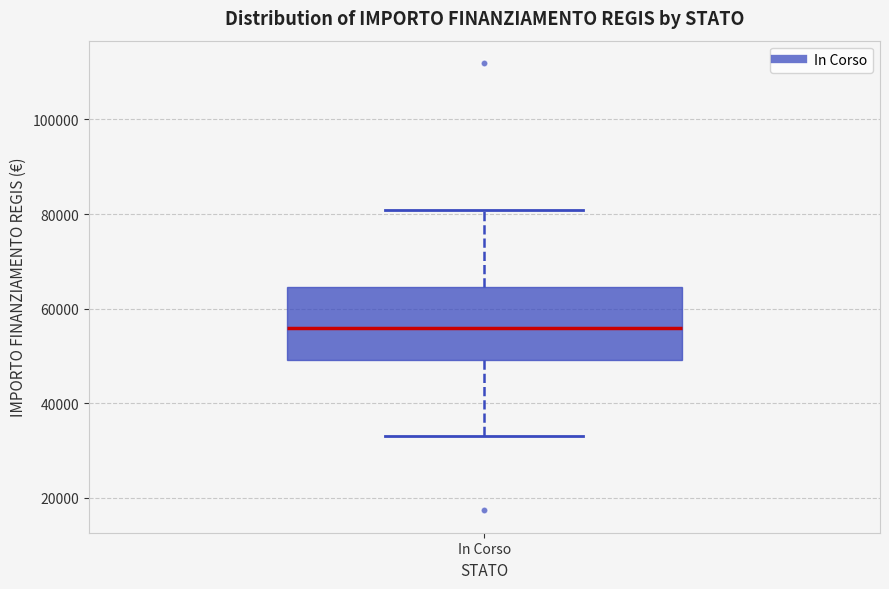

Where is the upper edge of the box for In Corso on the y-axis? The values are not printed on the chart, so give them approximately, as read against the axis.

64000